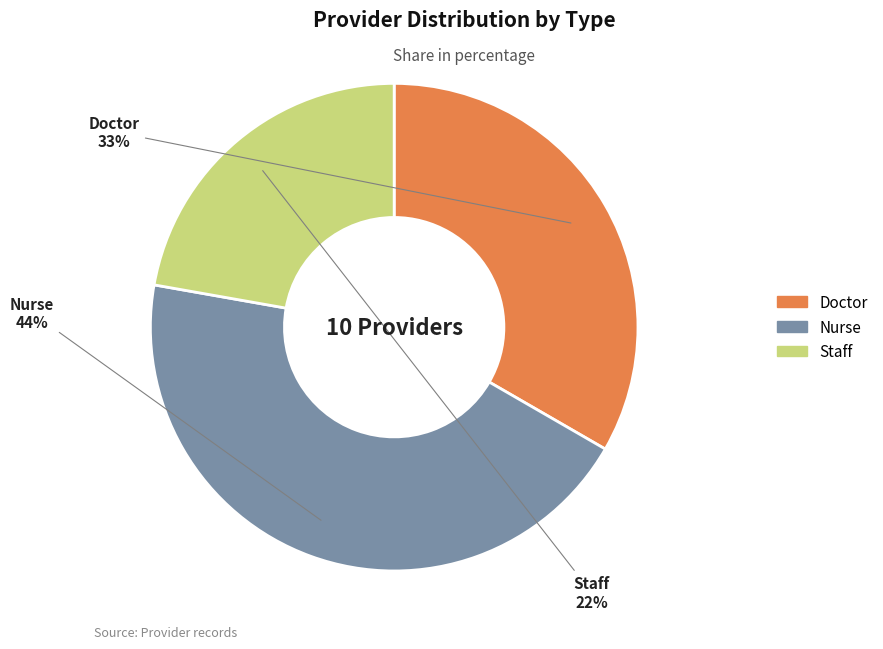

The Staff slice represents 30% of the pie. True or false?

False